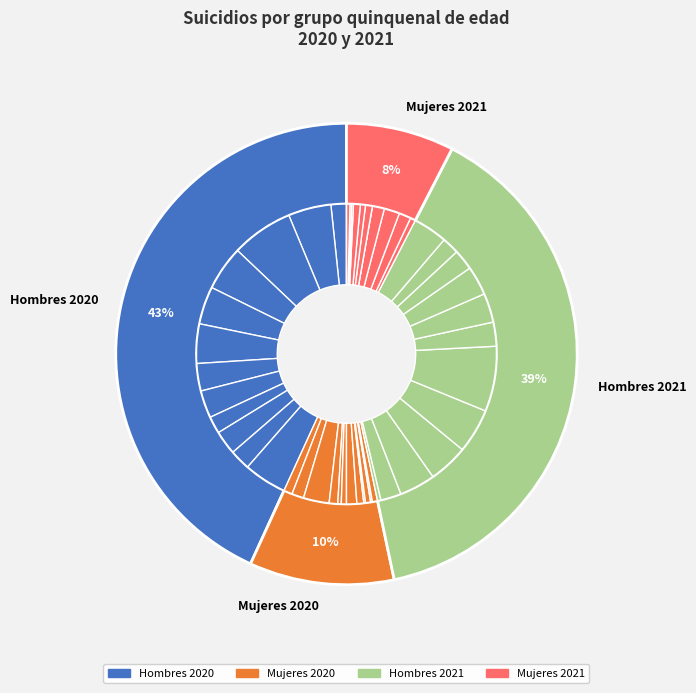

Is there a majority slice in this chart?

No